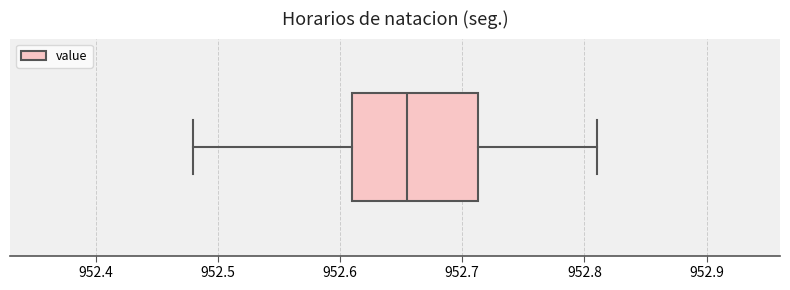

Transcribe this box plot: give where the median line is, the range the box spans, and where the two whiskers end, as read against the x-axis. The values are not printed on the chart, so give them approximately, as read against the axis.

median 952.66, box 952.61 to 952.71, whiskers 952.48 to 952.81